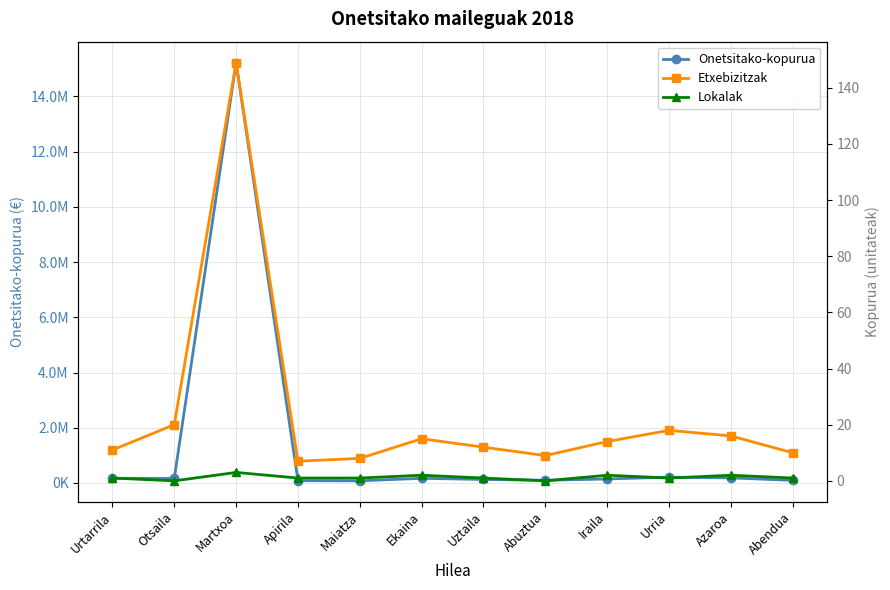

Does the chart have visible grid lines?

Yes